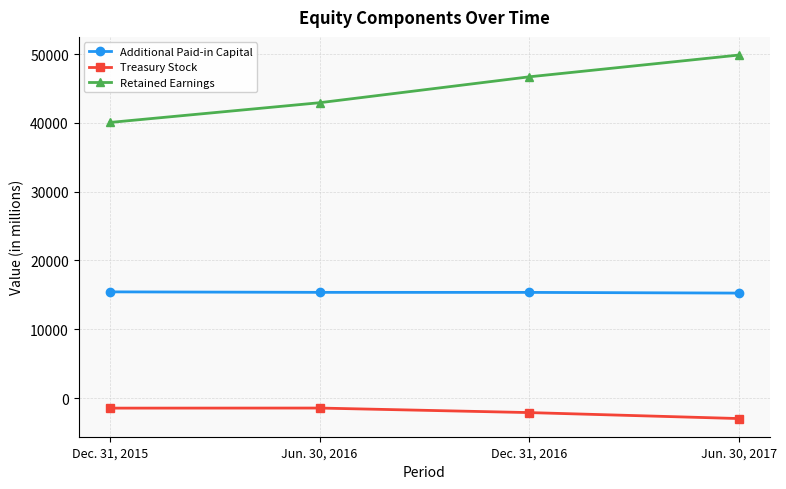

What position from the right is Dec. 31, 2015?

4